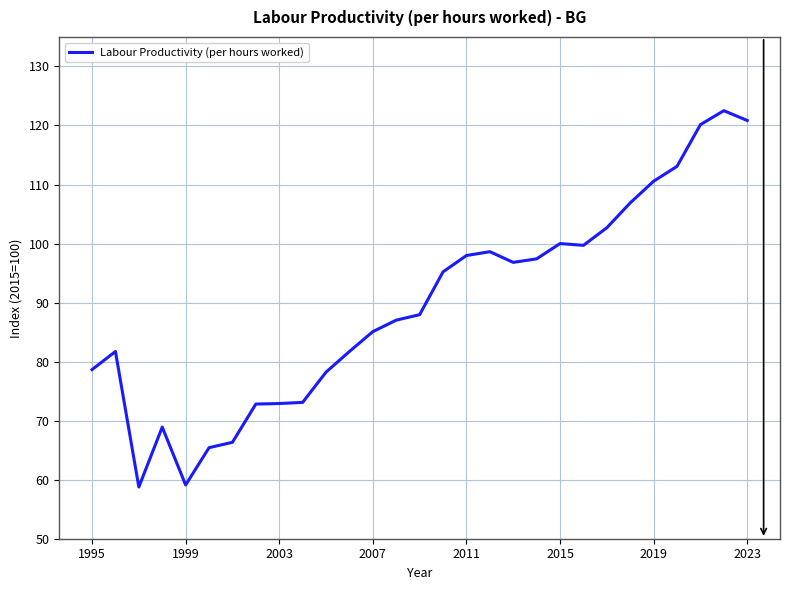

What is the minimum value shown in the chart?

58.8